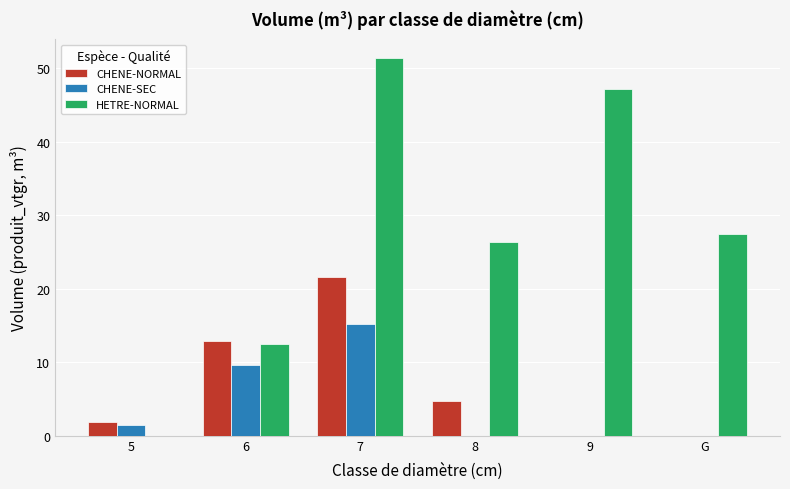

At which category is the sum across all series the highest?

7